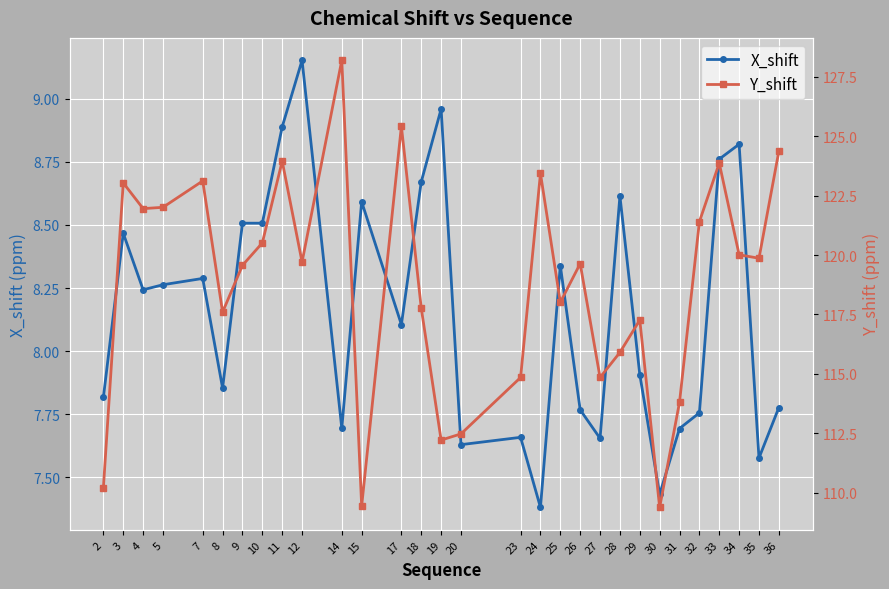

Reading right to left, what are all the values shown in this chart?

X_shift: 7.8	7.6	8.8	8.8	7.8	7.7	7.4	7.9	8.6	7.7	7.8	8.3	7.4	7.7	7.6	9.0	8.7	8.1	8.6	7.7	9.2	8.9	8.5	8.5	7.9	8.3	8.3	8.2	8.5	7.8
Y_shift: 124.4	119.9	120.0	123.9	121.4	113.8	109.4	117.3	115.9	114.8	119.6	118.0	123.4	114.8	112.5	112.2	117.8	125.4	109.4	128.2	119.7	124.0	120.5	119.6	117.6	123.1	122.0	122.0	123.0	110.2